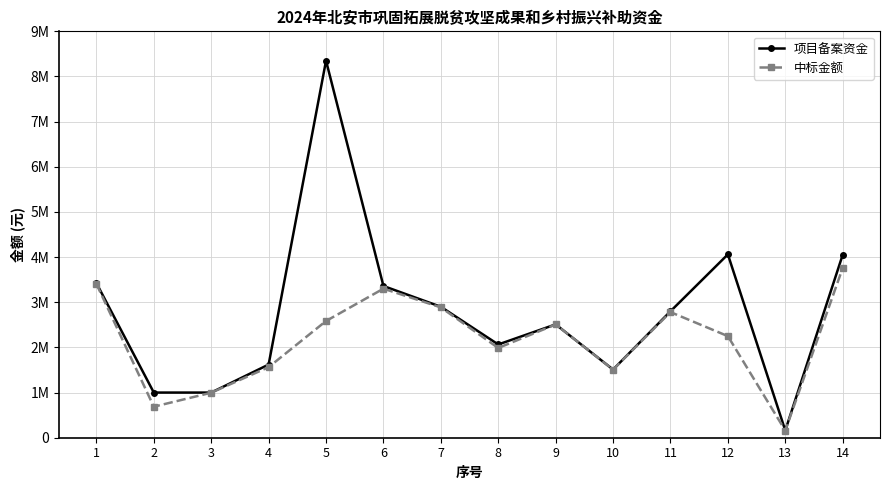

Which series changed the most between 7 and 9?

项目备案资金